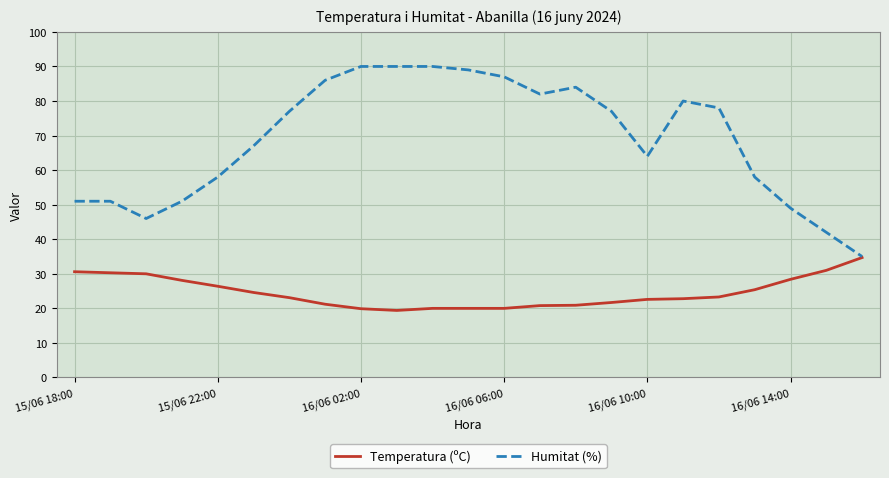

List the series in order of their peak value, highest first.

Humitat (%), Temperatura (ºC)